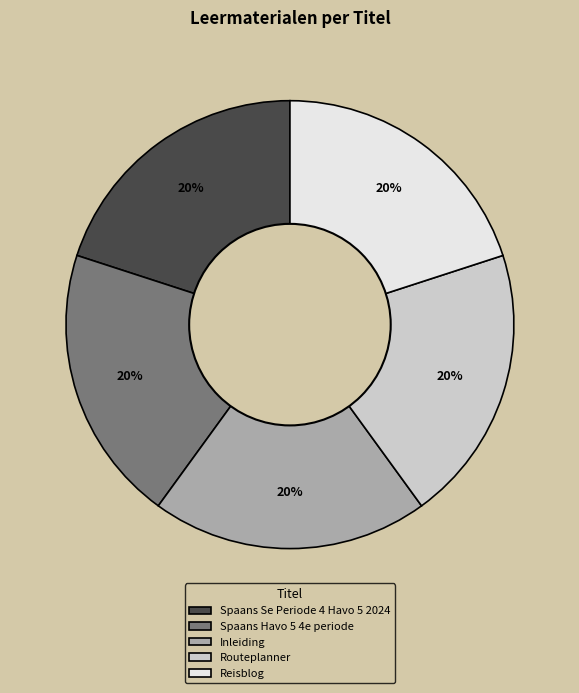

To the nearest percent, what is the combined percentage of Spaans Se Periode 4 Havo 5 2024 and Spaans Havo 5 4e periode?

40%